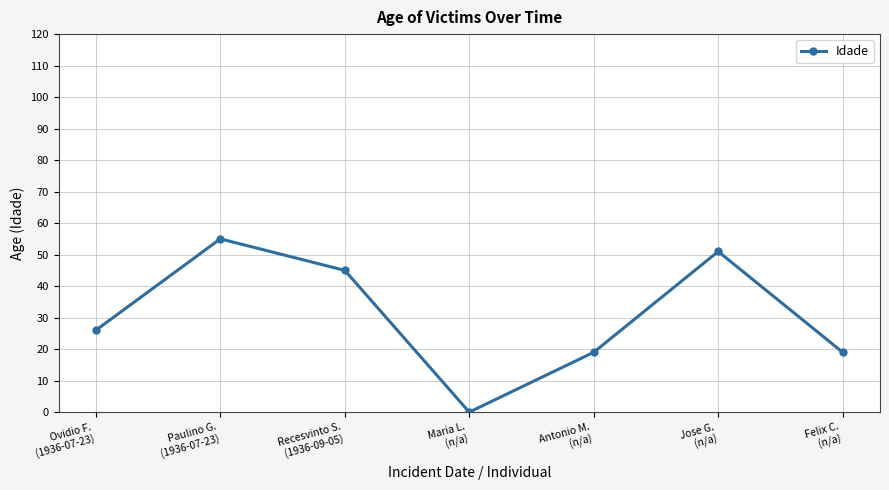

The value at Jose G.
(n/a) is 75. True or false?

False